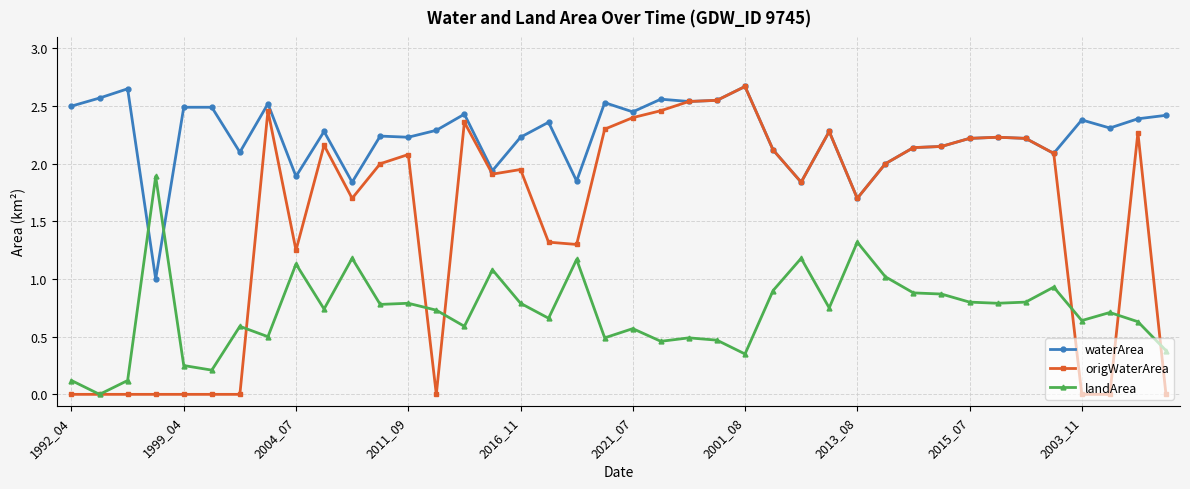

List the series in order of their overall mean, lowest first.

landArea, origWaterArea, waterArea